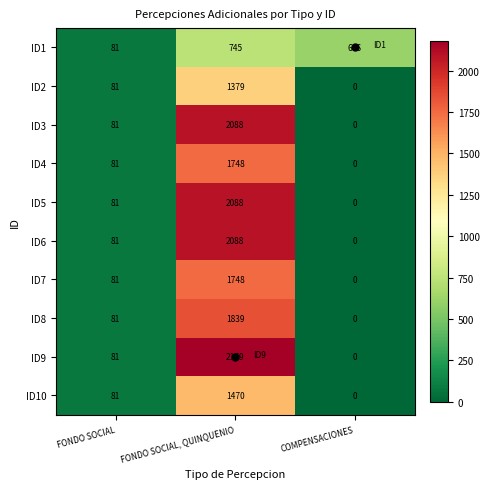

True or false: ID1 has a value of 821 at COMPENSACIONES.

False